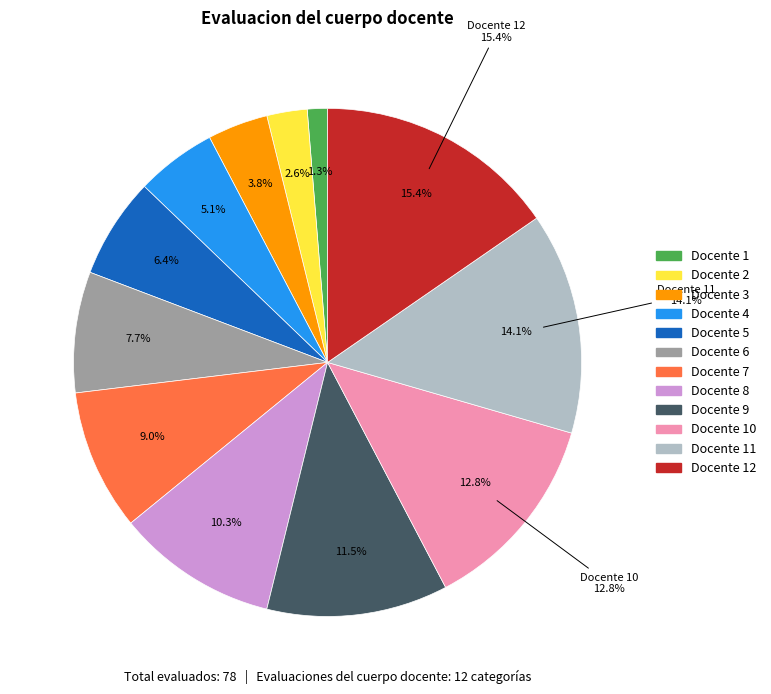

How many slices are in this pie chart?

12